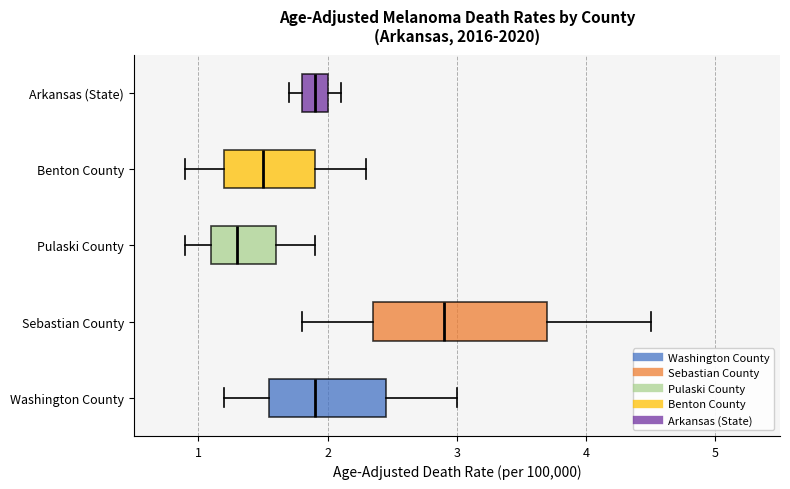

Which box has the furthest to the left median line?

Pulaski County